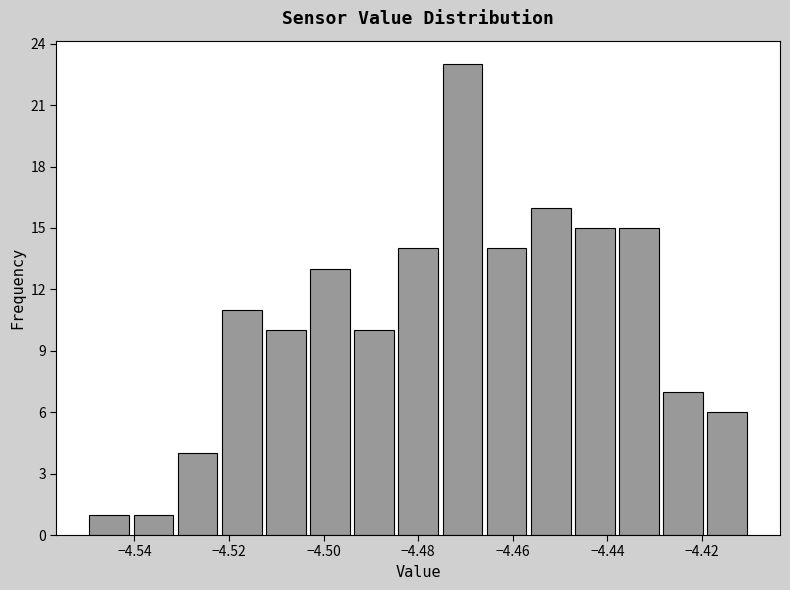

Over which range of the x-axis is the bar tallest?

-4.476 to -4.466